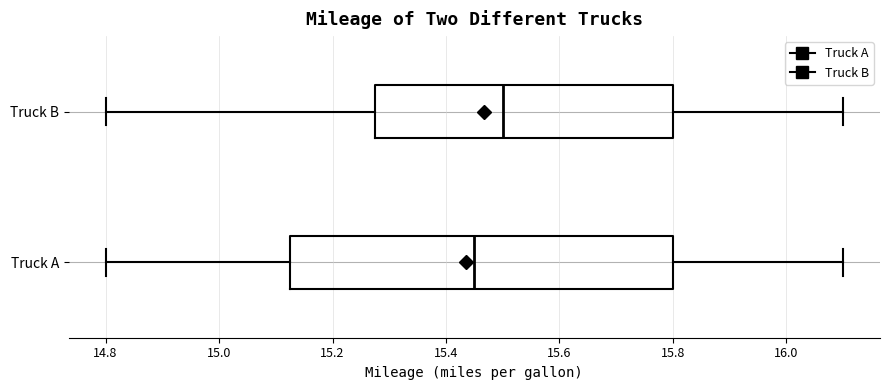

Reading bottom to top, read every box against the x-axis: the position of its median line, the range the box covers, and the ends of its whiskers. The values are not printed on the chart, so give them approximately, as read against the axis.

Truck A: median 15.46, box 15.12 to 15.80, whiskers 14.80 to 16.10
Truck B: median 15.50, box 15.28 to 15.80, whiskers 14.80 to 16.10